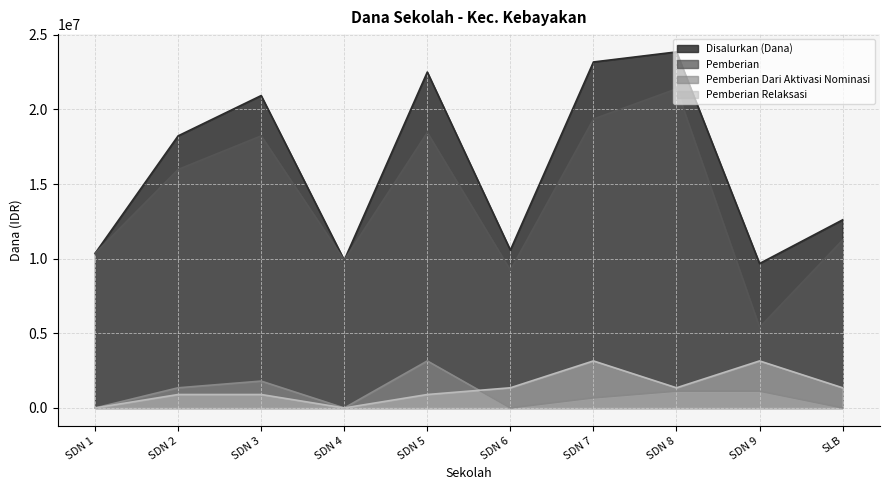

What is the greatest value displayed?

23850000